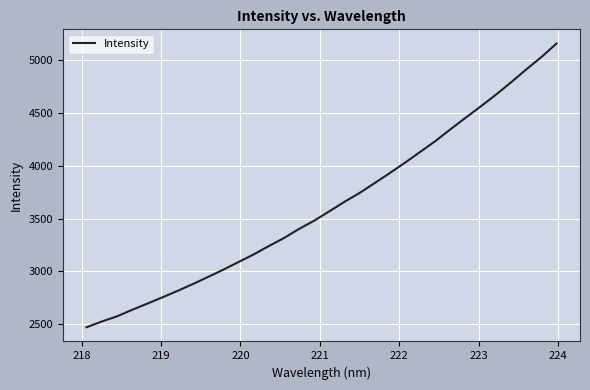

What is the difference between the maximum and second lowest values?

2635.4